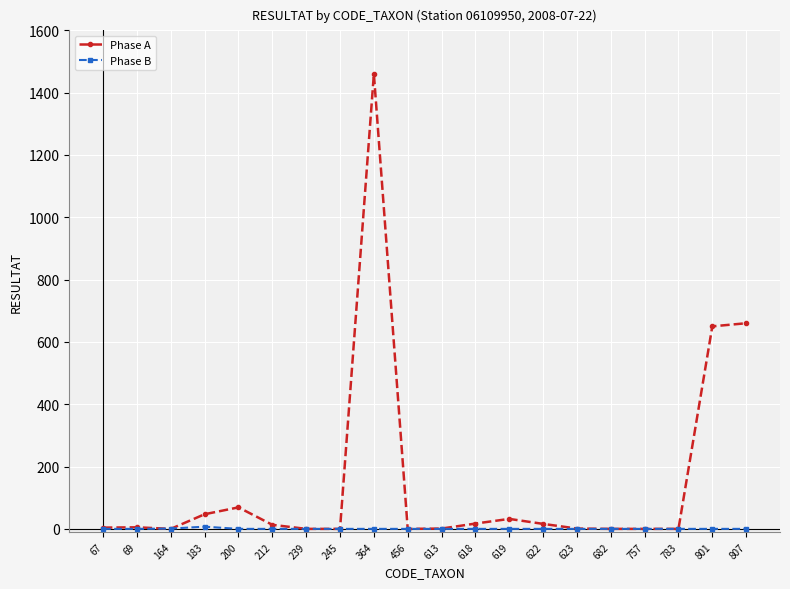

True or false: Phase A has more than 1 interior local peaks.

True